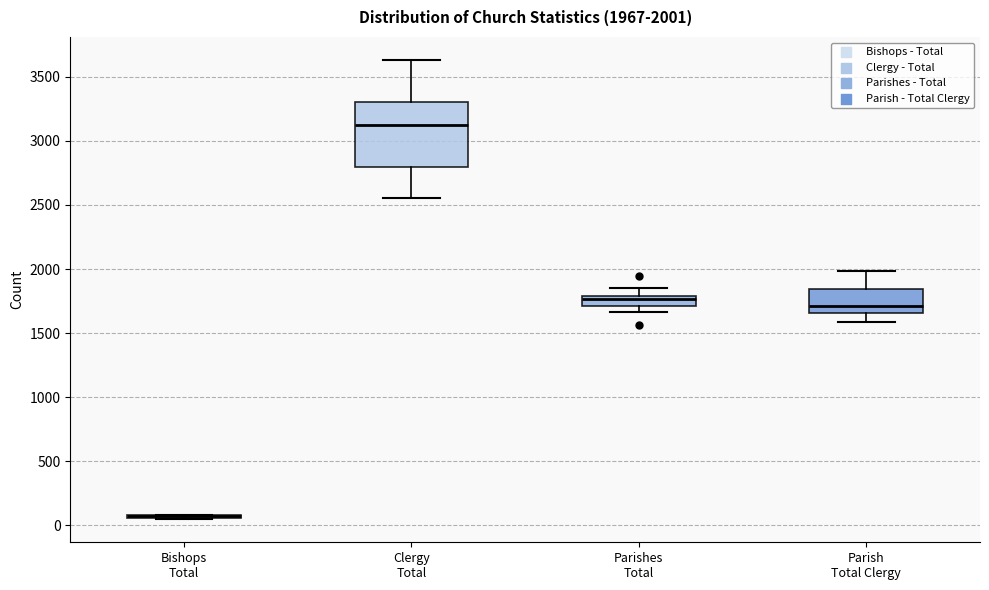

Comparing the boxes themselves (not the whiskers), which one is the tallest?

Clergy Total